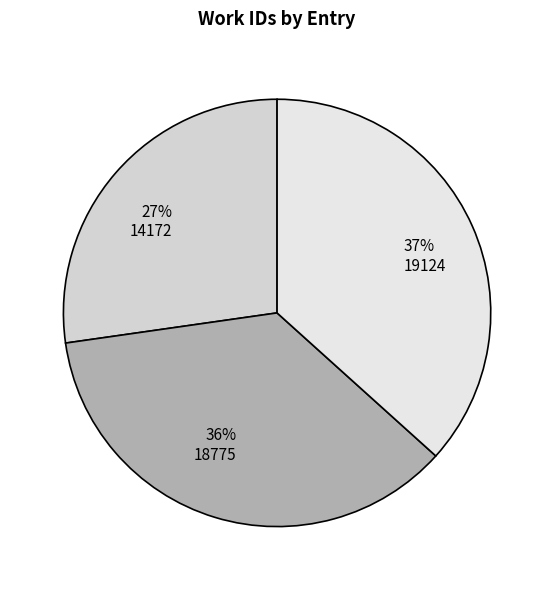

Does 18775 represent more than half of the total?

No